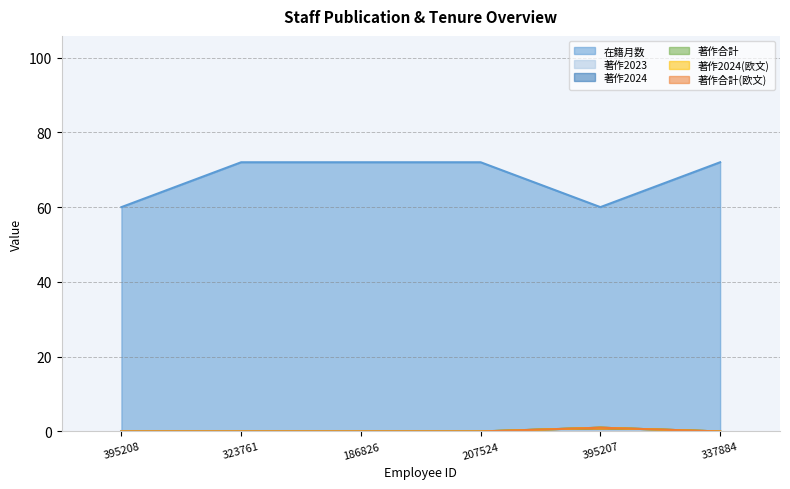

How many values in the 著作2024(欧文) series exceed 0?

1